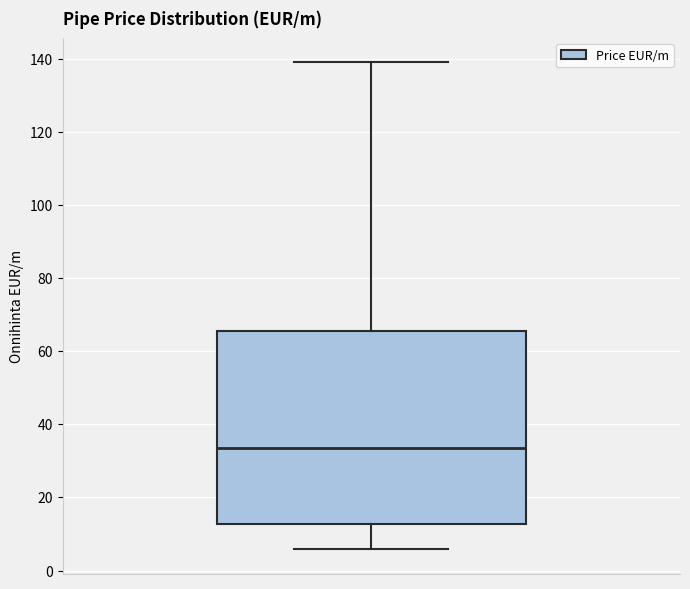

Where does the median line of the box sit on the y-axis? The values are not printed on the chart, so give them approximately, as read against the axis.

34